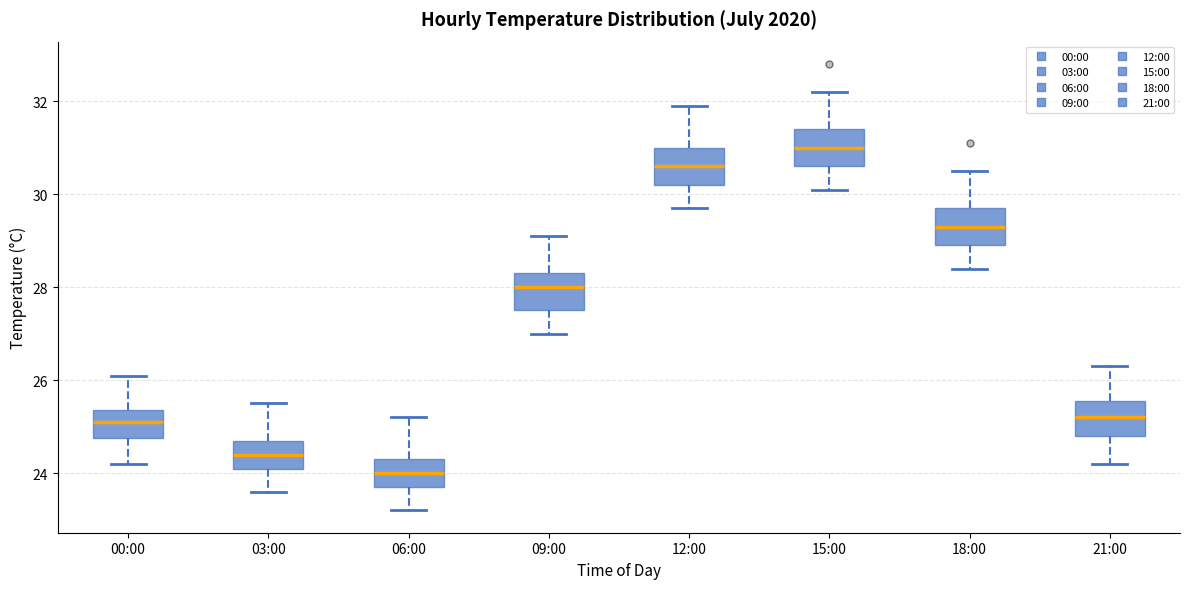

Reading left to right, read every box against the y-axis: the position of its median line, the range the box covers, and the ends of its whiskers. The values are not printed on the chart, so give them approximately, as read against the axis.

00:00: median 25.2, box 24.8 to 25.4, whiskers 24.2 to 26.2
03:00: median 24.4, box 24.2 to 24.8, whiskers 23.6 to 25.6
06:00: median 24.0, box 23.8 to 24.4, whiskers 23.2 to 25.2
09:00: median 28.0, box 27.6 to 28.4, whiskers 27.0 to 29.2
12:00: median 30.6, box 30.2 to 31.0, whiskers 29.8 to 32.0
15:00: median 31.0, box 30.6 to 31.4, whiskers 30.2 to 32.2
18:00: median 29.4, box 29.0 to 29.8, whiskers 28.4 to 30.6
21:00: median 25.2, box 24.8 to 25.6, whiskers 24.2 to 26.4